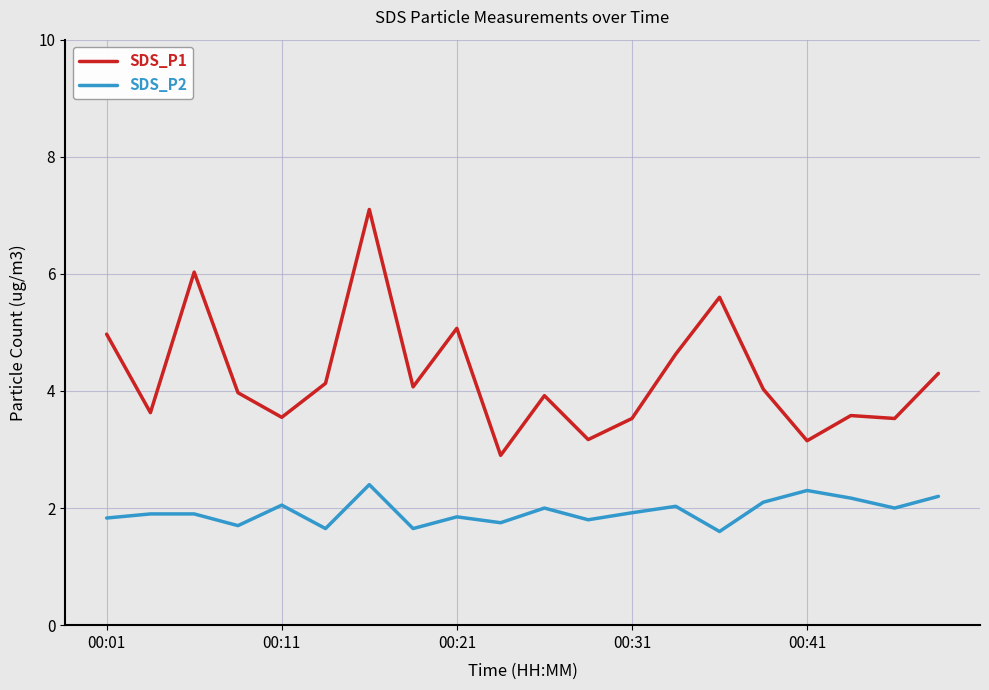

True or false: SDS_P1 and SDS_P2 intersect in this chart.

False